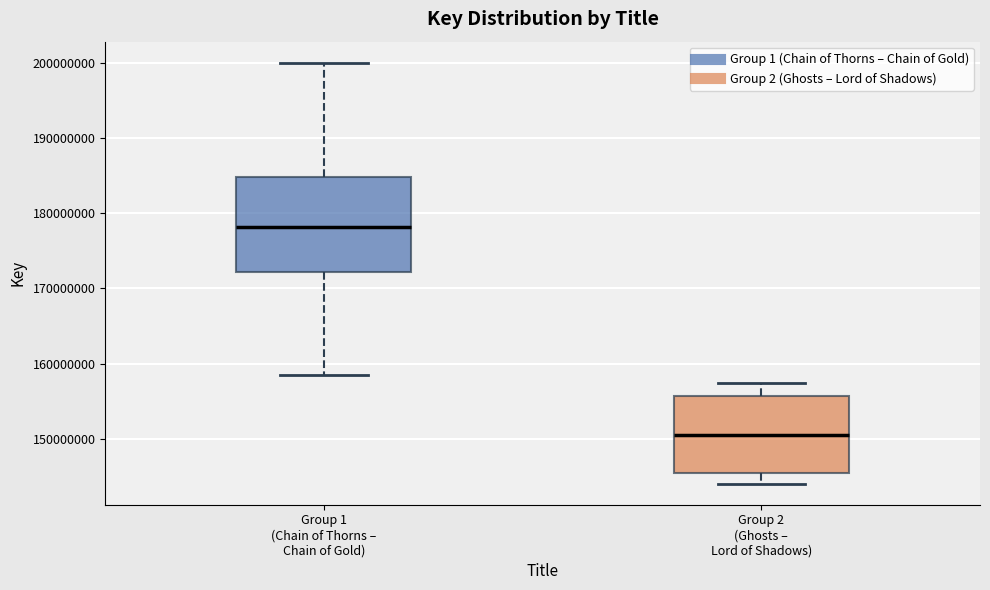

Which box's median line is the highest?

Group 1 (Chain of Thorns – Chain of Gold)